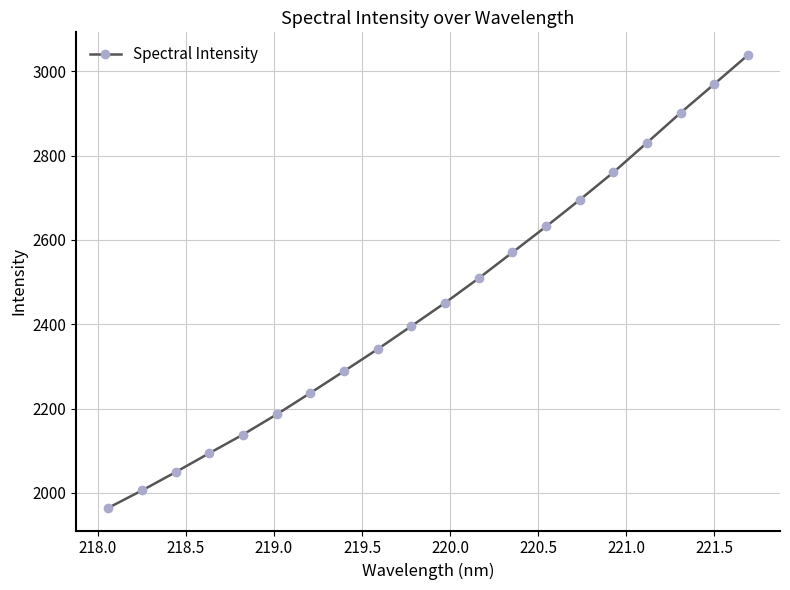

What is the value of the 18th point from the left?

2902.0